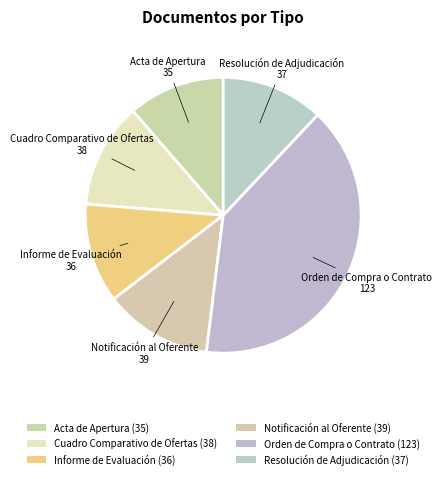

Is the sum of Acta de Apertura and Resolución de Adjudicación greater than half?

No